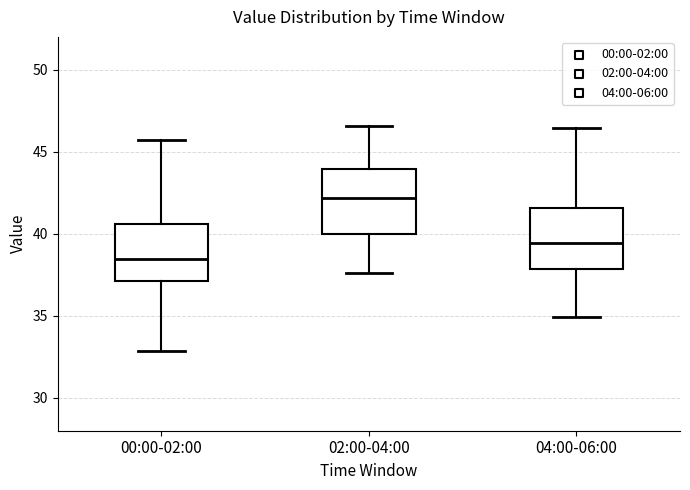

Reading left to right, read every box against the y-axis: the position of its median line, the range the box covers, and the ends of its whiskers. The values are not printed on the chart, so give them approximately, as read against the axis.

00:00-02:00: median 38.5, box 37.0 to 40.5, whiskers 33.0 to 45.5
02:00-04:00: median 42.0, box 40.0 to 44.0, whiskers 37.5 to 46.5
04:00-06:00: median 39.5, box 38.0 to 41.5, whiskers 35.0 to 46.5